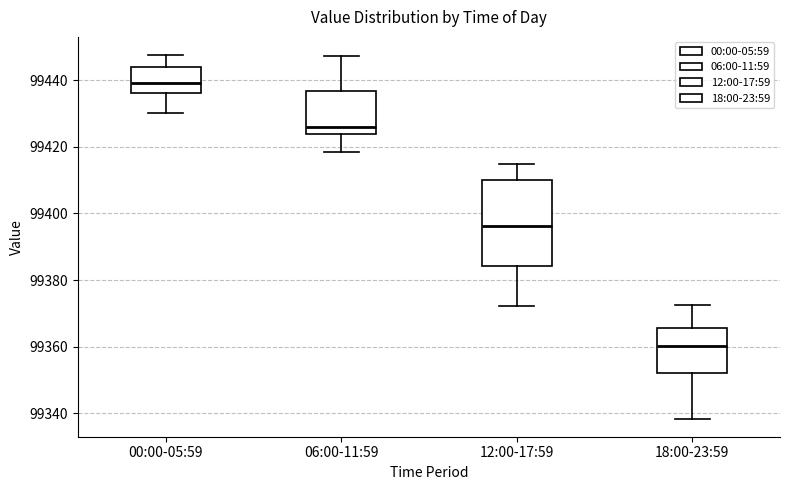

Comparing the boxes themselves (not the whiskers), which one is the tallest?

12:00-17:59